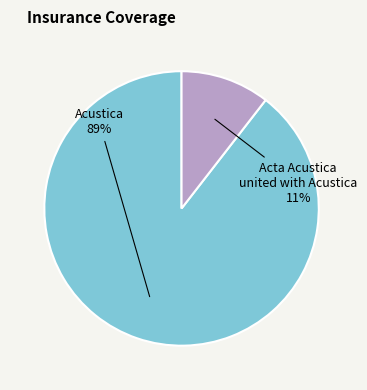

True or false: Acta Acustica united with Acustica accounts for 1% of the total.

False